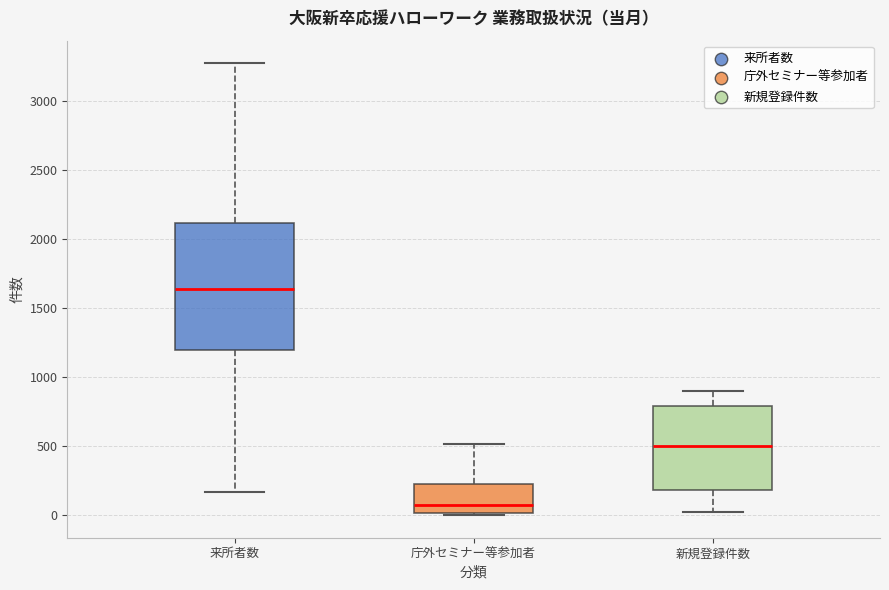

Reading left to right, read every box against the y-axis: the position of its median line, the range the box covers, and the ends of its whiskers. The values are not printed on the chart, so give them approximately, as read against the axis.

来所者数: median 1650, box 1200 to 2100, whiskers 150 to 3250
庁外セミナー等参加者: median 50, box 0 to 200, whiskers 0 to 500
新規登録件数: median 500, box 200 to 800, whiskers 0 to 900